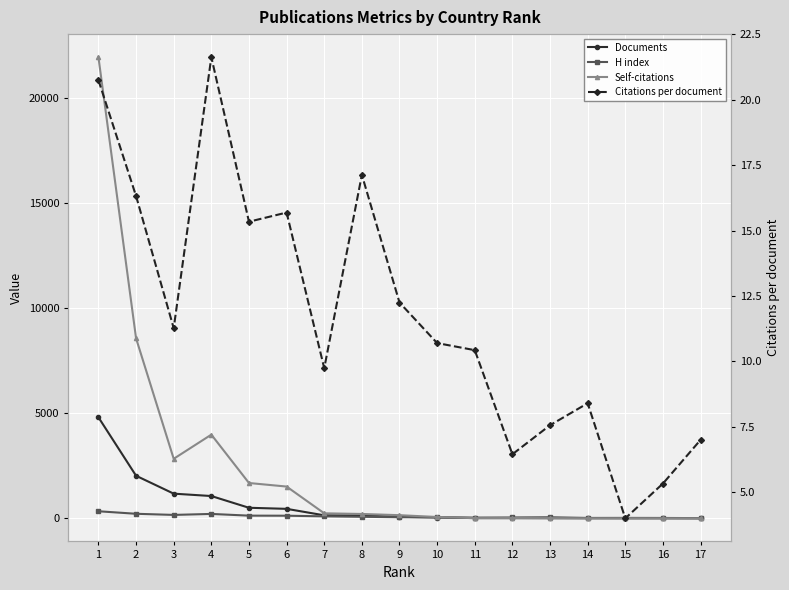

Where does the Documents series first go above 75?

1